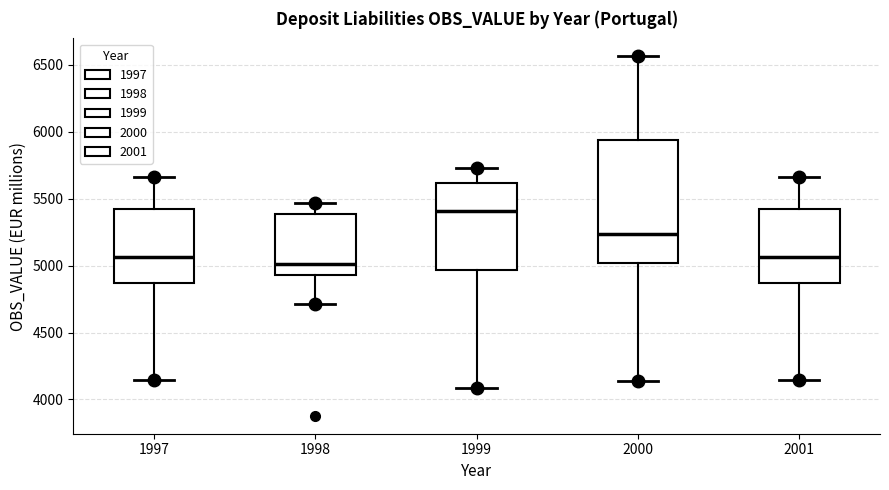

Which box's median line is the highest?

1999